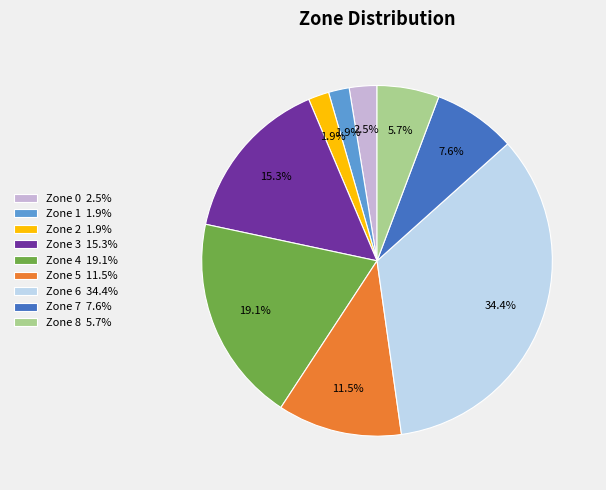

Combined, do Zone 4 19.1% and Zone 2 1.9% account for over 50%?

No